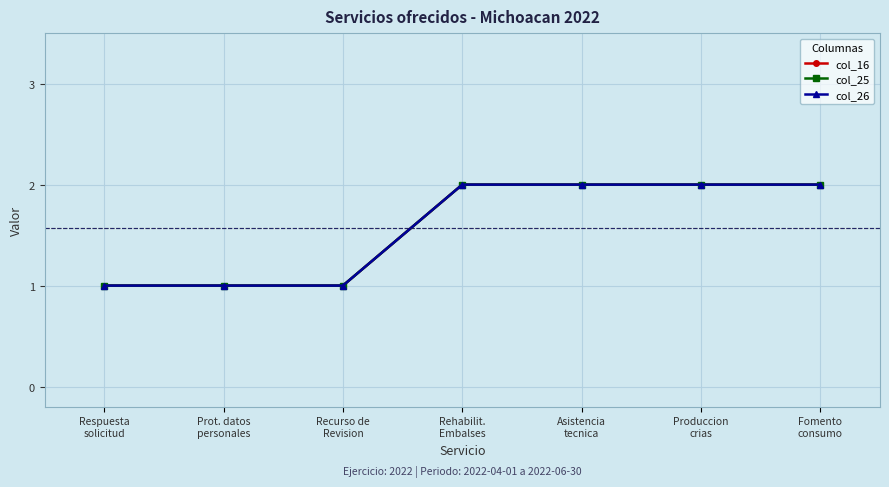

What is the total value across all series at Respuesta
solicitud?

3